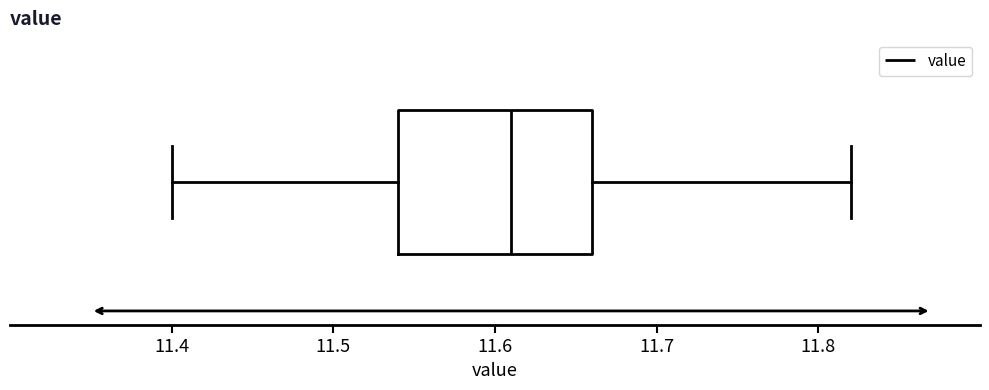

Transcribe this box plot: give where the median line is, the range the box spans, and where the two whiskers end, as read against the x-axis. The values are not printed on the chart, so give them approximately, as read against the axis.

median 11.61, box 11.54 to 11.66, whiskers 11.40 to 11.82